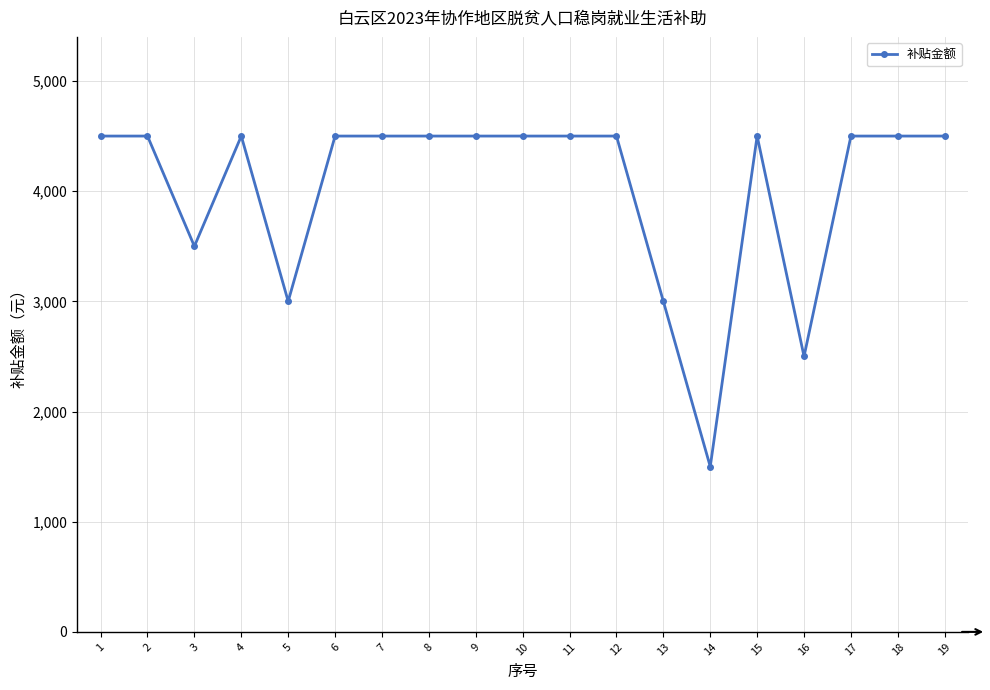

Count the values in the range 3500 to 4500.

15